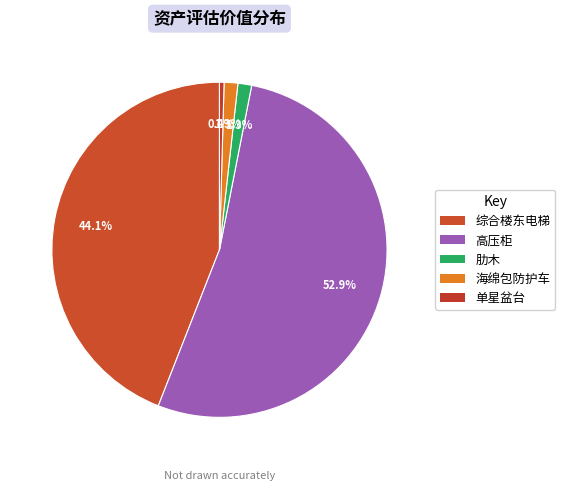

To the nearest percent, what percentage of the pie is 海绵包防护车?

1%